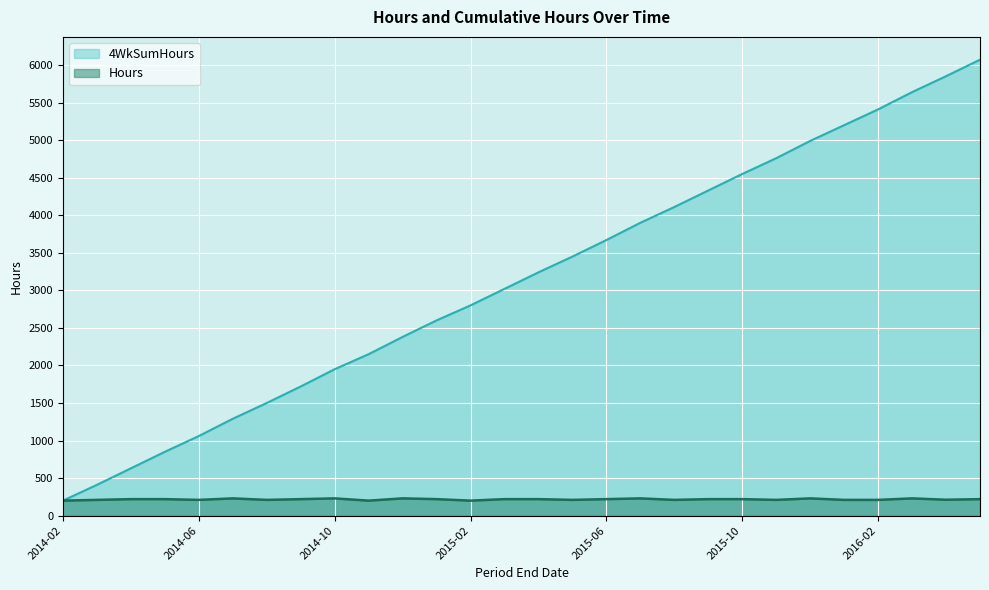

Is it true that Hours equals 315 at 2014-04?

False